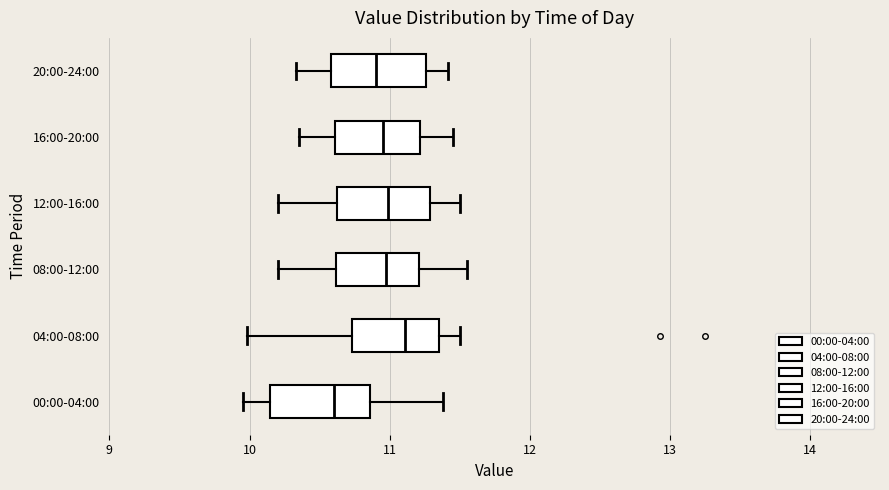

Which box has the furthest to the right median line?

04:00-08:00